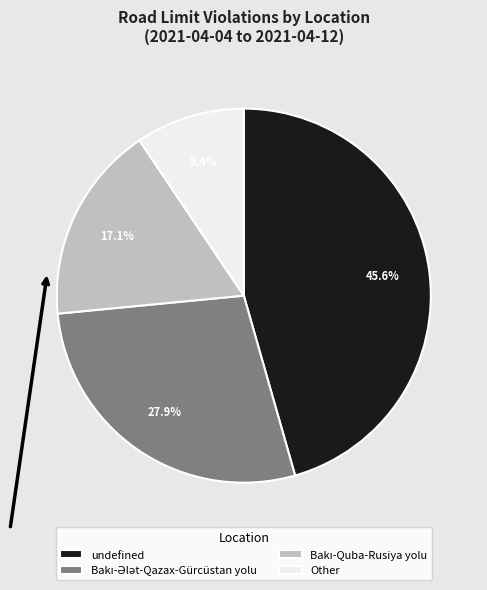

What is the total percentage of Other and undefined?

55.0%